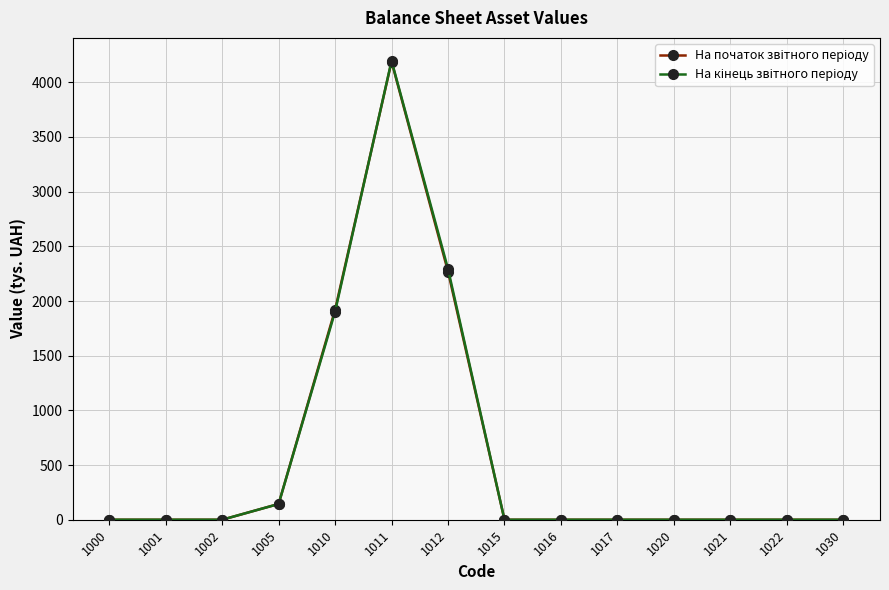

At which category does the chart reach its peak across all series?

1011